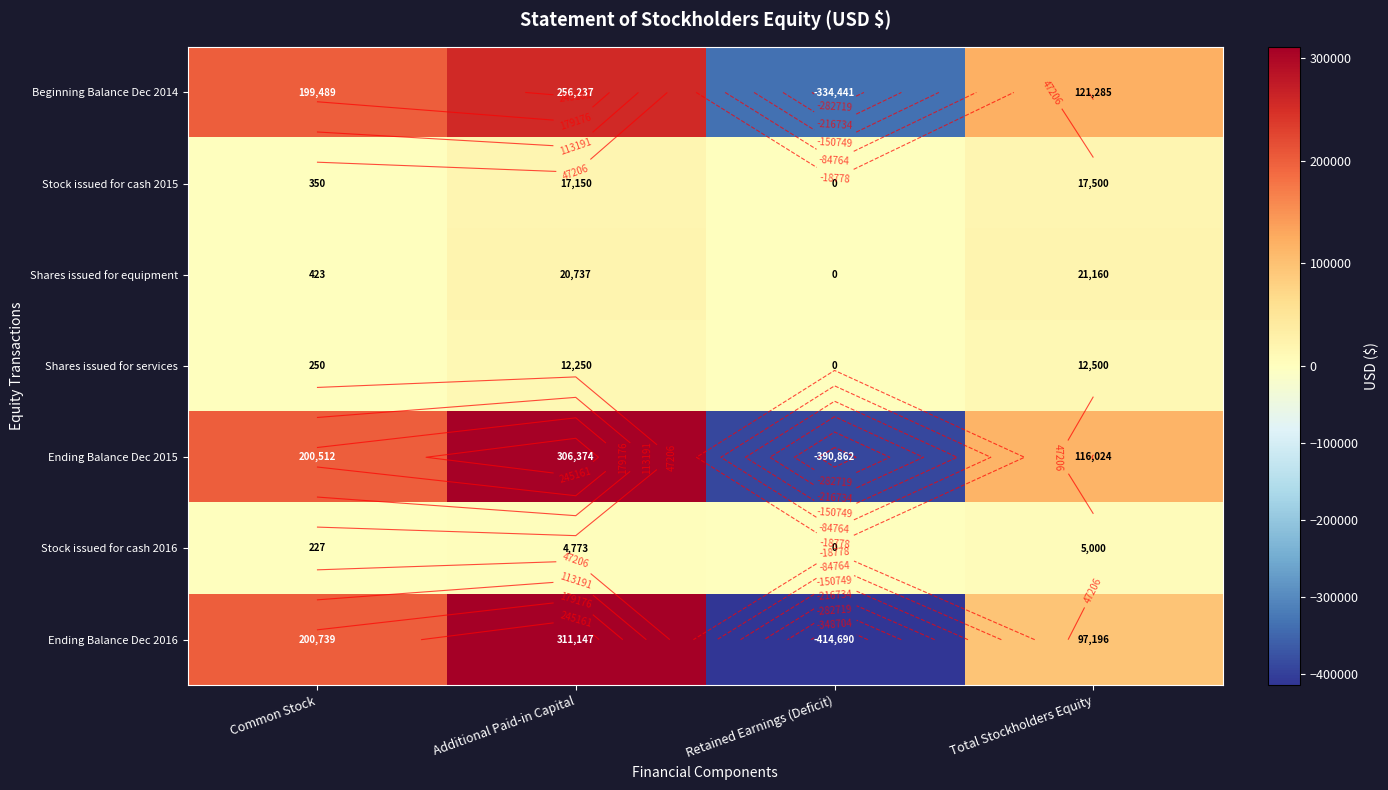

What is the difference between the maximum and minimum values in the Stock issued for cash 2016 series?

5000